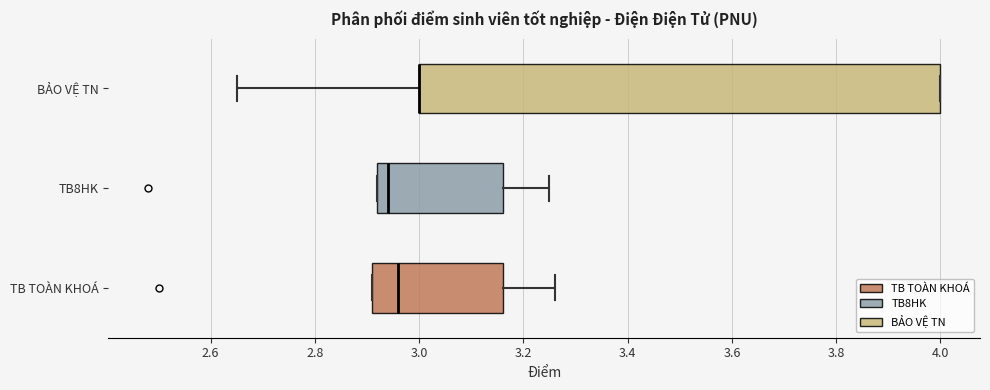

Where is the right edge of the box for TB TOÀN KHOÁ on the x-axis? The values are not printed on the chart, so give them approximately, as read against the axis.

3.16